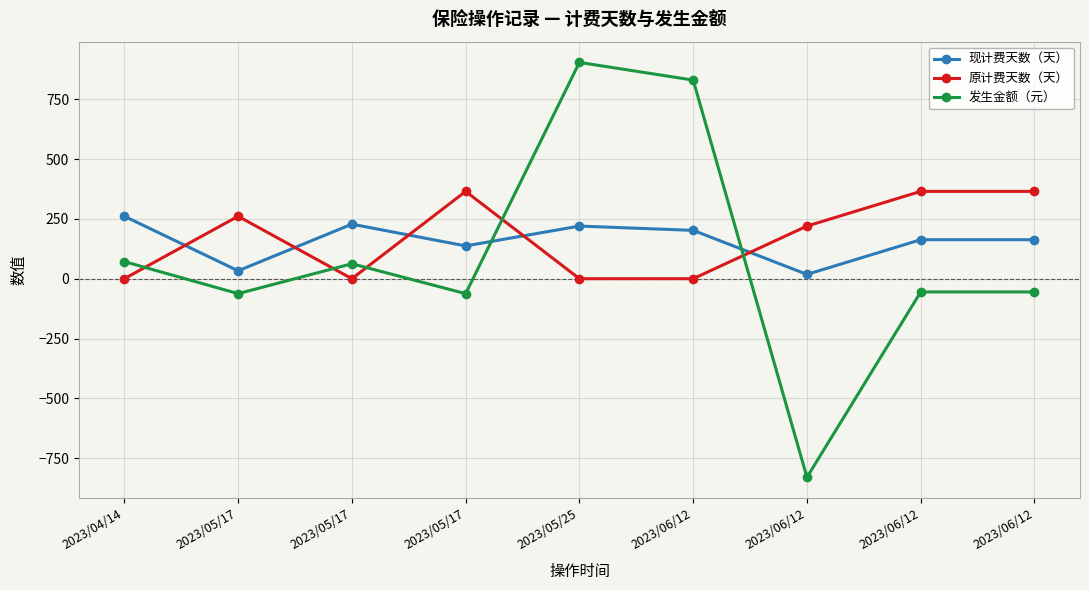

How many lines are shown in the chart?

3